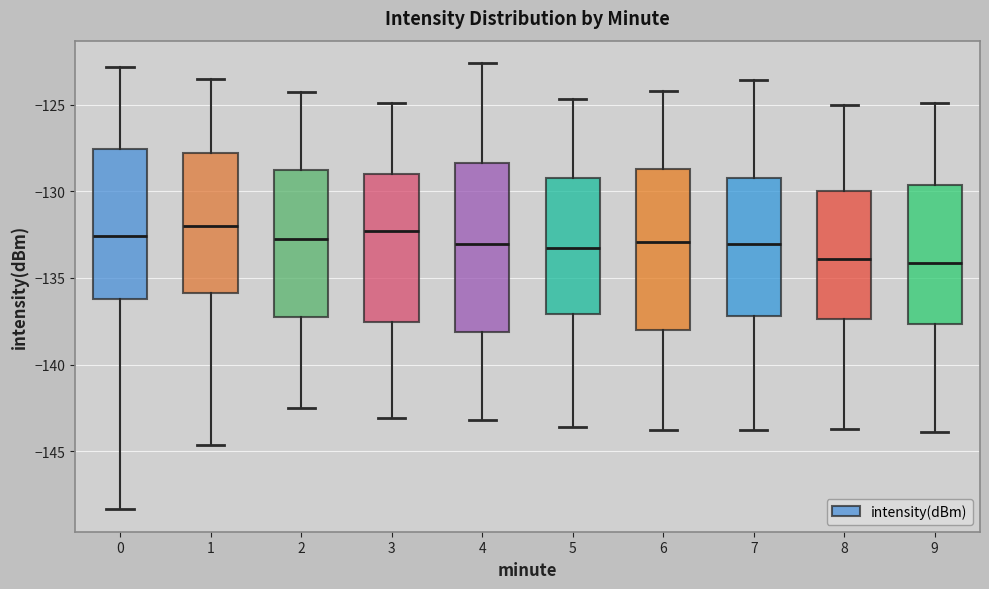

Reading left to right, transcribe this box plot: for each box, give where its median line is, the range the box spans, and where its two whiskers end, as read against the y-axis. The values are not printed on the chart, so give them approximately, as read against the axis.

0: median -132.5, box -136.0 to -127.5, whiskers -148.5 to -123.0
1: median -132.0, box -136.0 to -128.0, whiskers -144.5 to -123.5
2: median -132.5, box -137.0 to -128.5, whiskers -142.5 to -124.5
3: median -132.5, box -137.5 to -129.0, whiskers -143.0 to -125.0
4: median -133.0, box -138.0 to -128.5, whiskers -143.0 to -122.5
5: median -133.0, box -137.0 to -129.0, whiskers -143.5 to -124.5
6: median -133.0, box -138.0 to -128.5, whiskers -144.0 to -124.0
7: median -133.0, box -137.0 to -129.0, whiskers -144.0 to -123.5
8: median -134.0, box -137.5 to -130.0, whiskers -143.5 to -125.0
9: median -134.0, box -137.5 to -129.5, whiskers -144.0 to -125.0